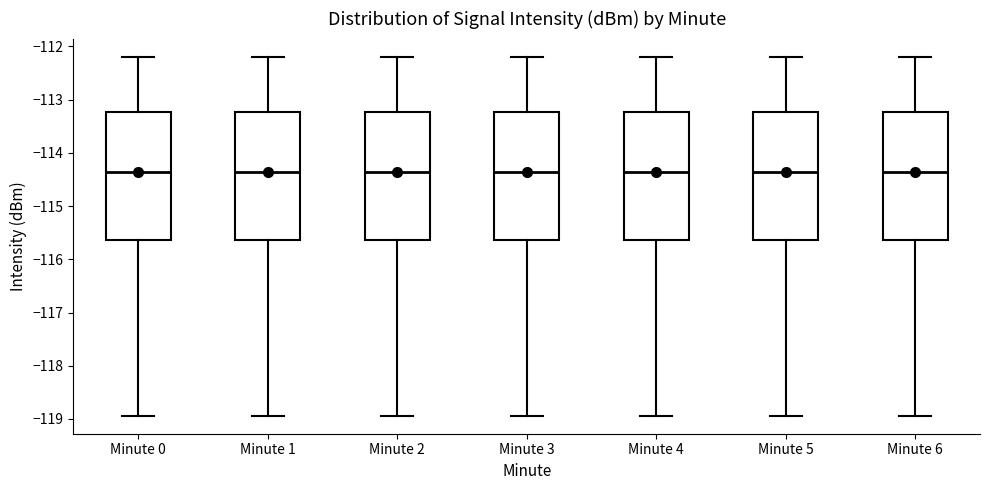

Reading left to right, transcribe this box plot: for each box, give where its median line is, the range the box spans, and where its two whiskers end, as read against the y-axis. The values are not printed on the chart, so give them approximately, as read against the axis.

Minute 0: median -114.4, box -115.6 to -113.2, whiskers -118.9 to -112.2
Minute 1: median -114.4, box -115.6 to -113.2, whiskers -118.9 to -112.2
Minute 2: median -114.4, box -115.6 to -113.2, whiskers -118.9 to -112.2
Minute 3: median -114.4, box -115.6 to -113.2, whiskers -118.9 to -112.2
Minute 4: median -114.4, box -115.6 to -113.2, whiskers -118.9 to -112.2
Minute 5: median -114.4, box -115.6 to -113.2, whiskers -118.9 to -112.2
Minute 6: median -114.4, box -115.6 to -113.2, whiskers -118.9 to -112.2